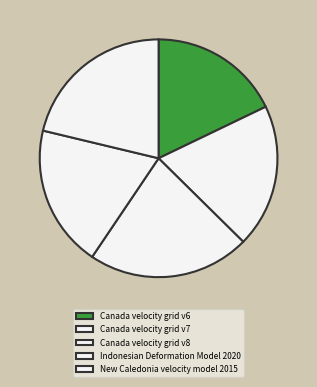

Which slice is the smallest?

Canada velocity grid v6